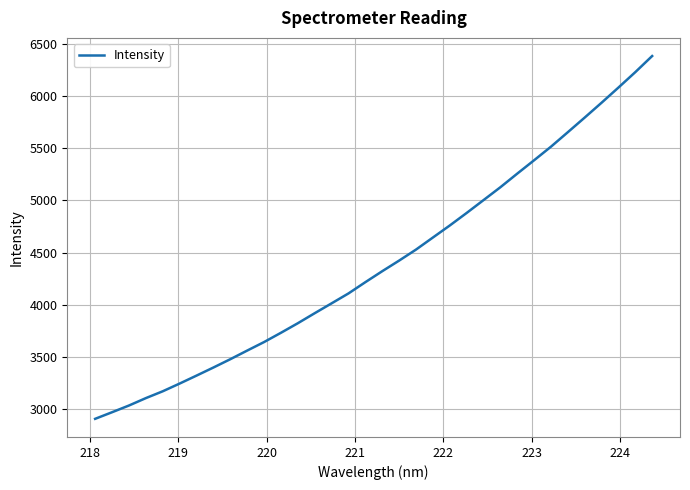

What is the difference between the maximum and minimum values?

3473.1